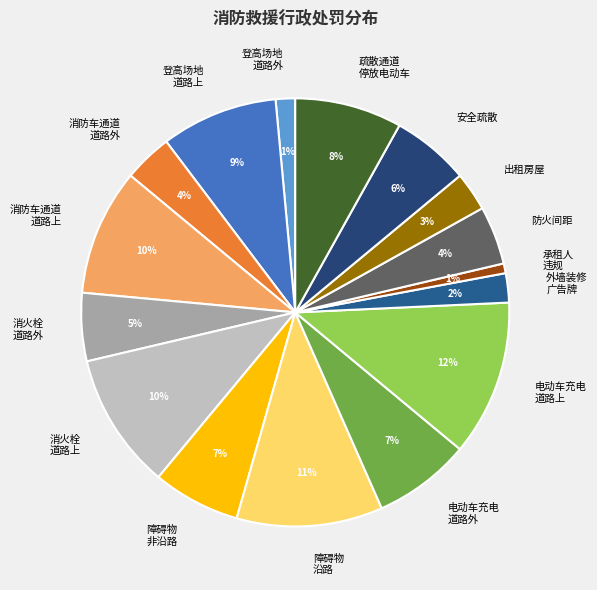

Does 防火间距 account for over 50% of the chart?

No